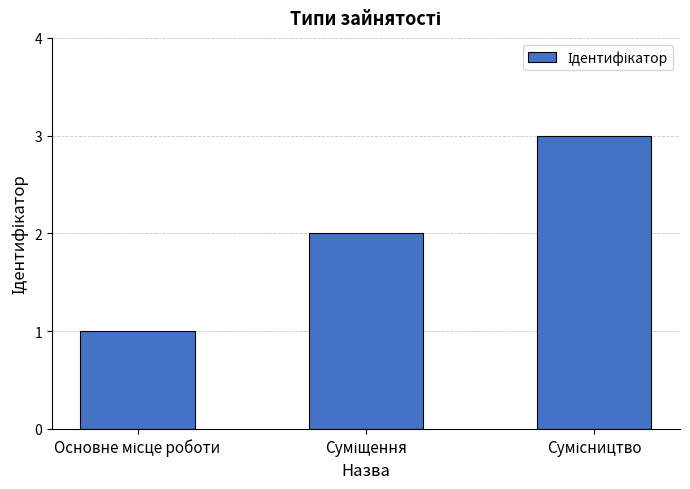

What is the maximum value shown in the chart?

3